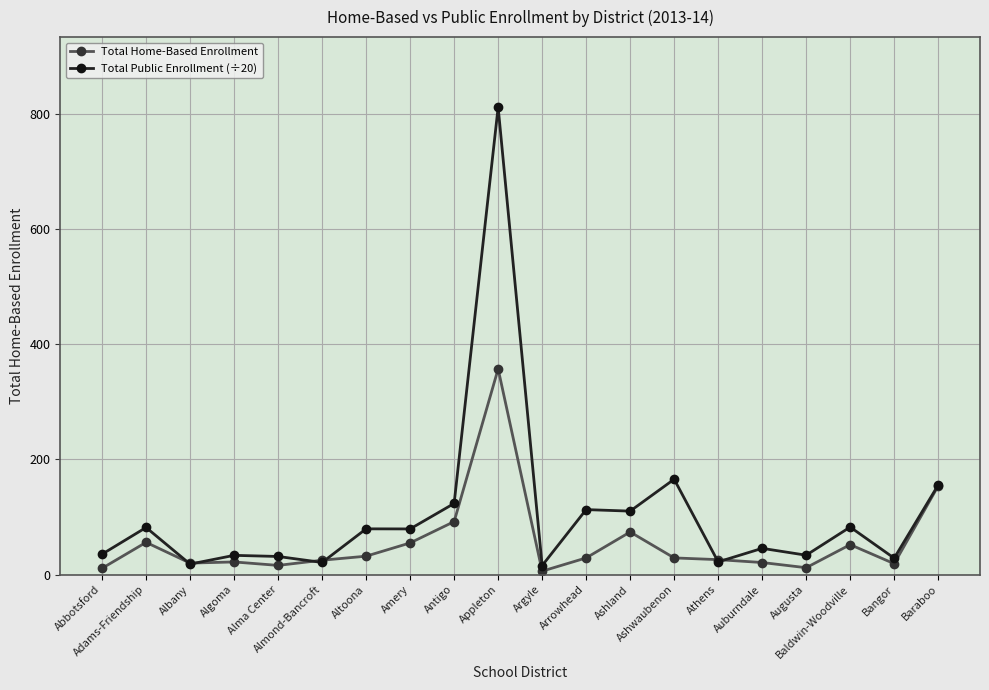

What is the difference between the second highest and second lowest values in the Total Home-Based Enrollment series?

143.0